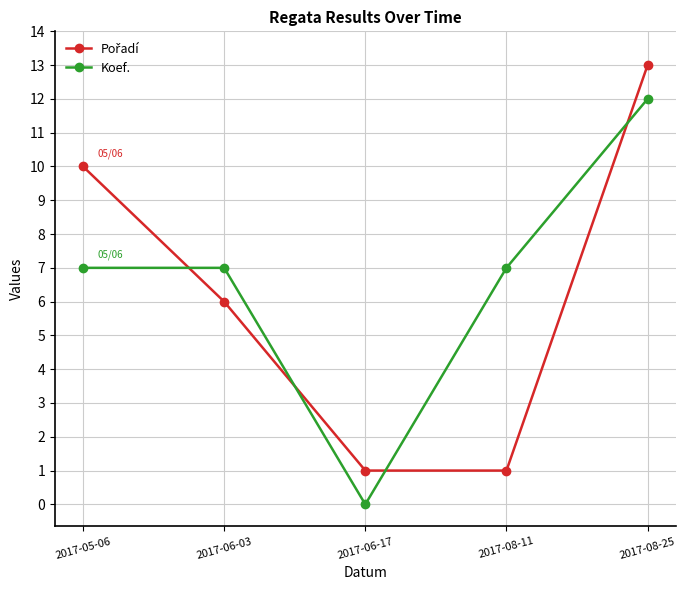

True or false: Koef. has more than 1 points higher than both neighbors.

False